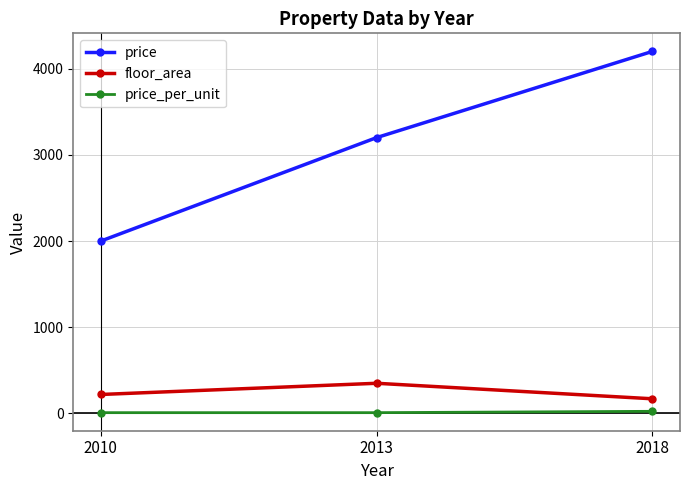

What is the difference between the maximum and minimum values in the price_per_unit series?

15.6